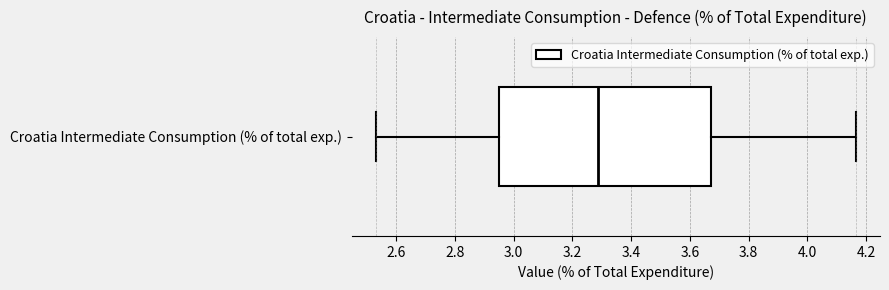

Transcribe this box plot: give where the median line is, the range the box spans, and where the two whiskers end, as read against the x-axis. The values are not printed on the chart, so give them approximately, as read against the axis.

median 3.28, box 2.96 to 3.68, whiskers 2.54 to 4.16